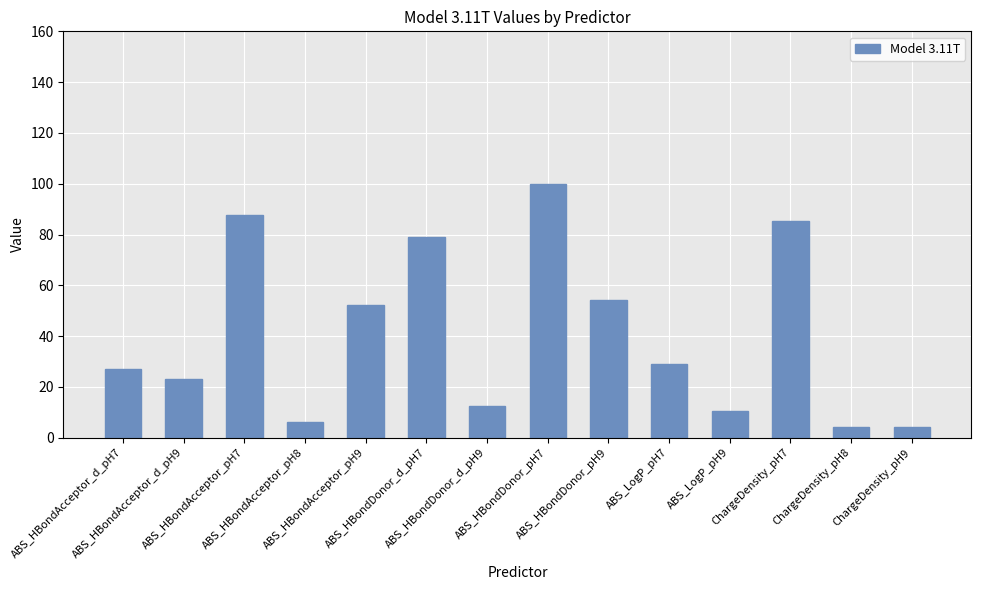

What is the value of the 10th bar from the left?

29.2